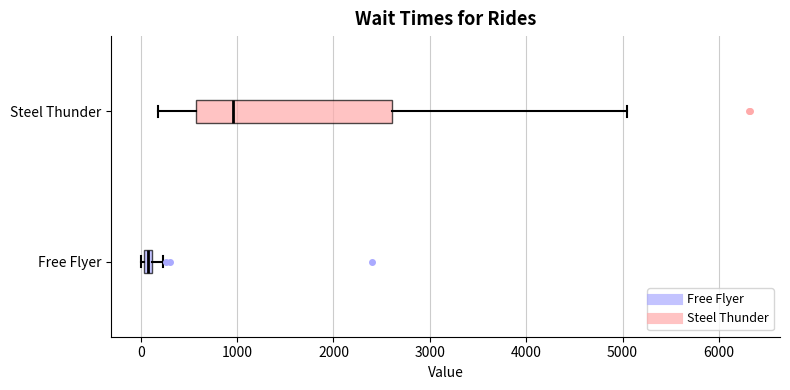

Which box has the furthest to the right median line?

Steel Thunder